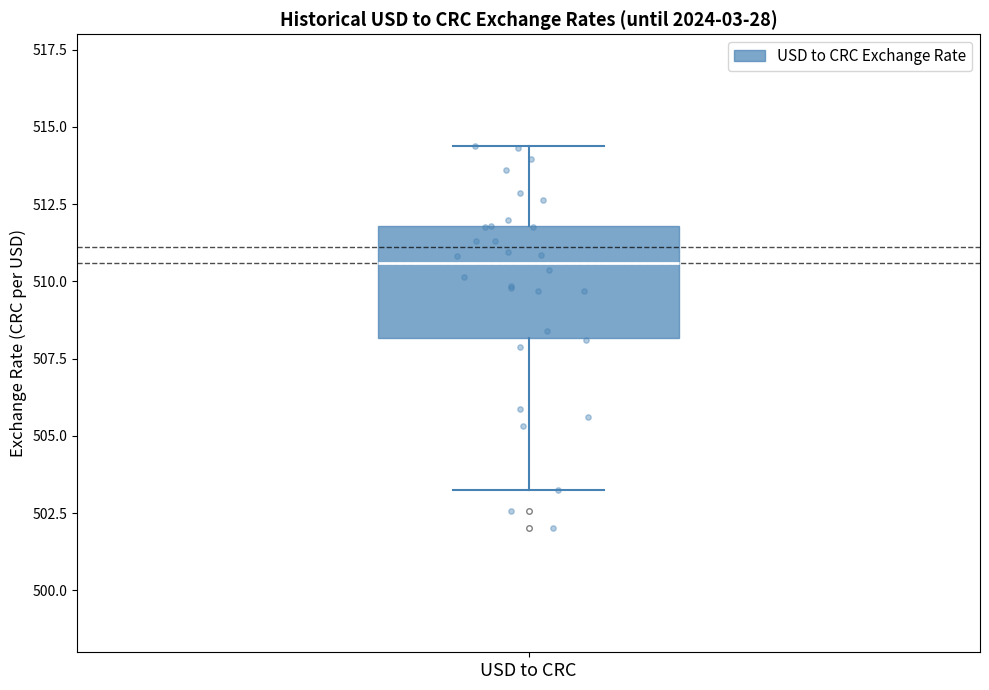

Where does the median line of the box for USD to CRC sit on the y-axis? The values are not printed on the chart, so give them approximately, as read against the axis.

510.5